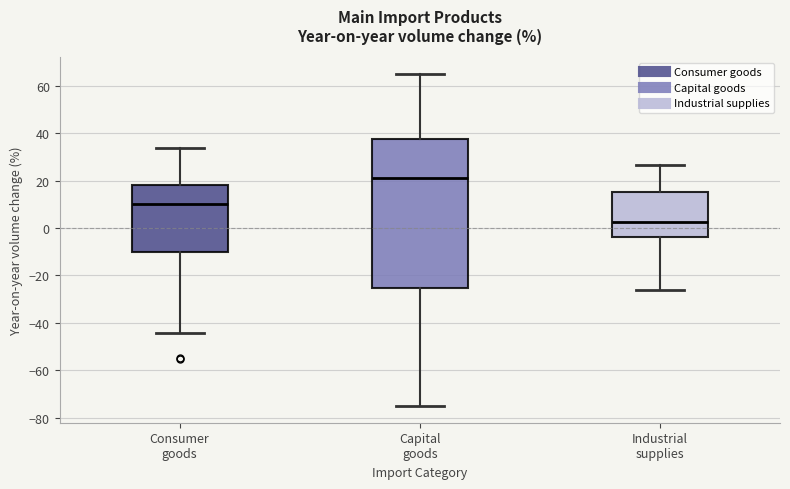

Reading left to right, transcribe this box plot: for each box, give where its median line is, the range the box spans, and where its two whiskers end, as read against the y-axis. The values are not printed on the chart, so give them approximately, as read against the axis.

Consumer goods: median 10, box -10 to 18, whiskers -44 to 34
Capital goods: median 22, box -26 to 38, whiskers -76 to 66
Industrial supplies: median 2, box -4 to 16, whiskers -26 to 26